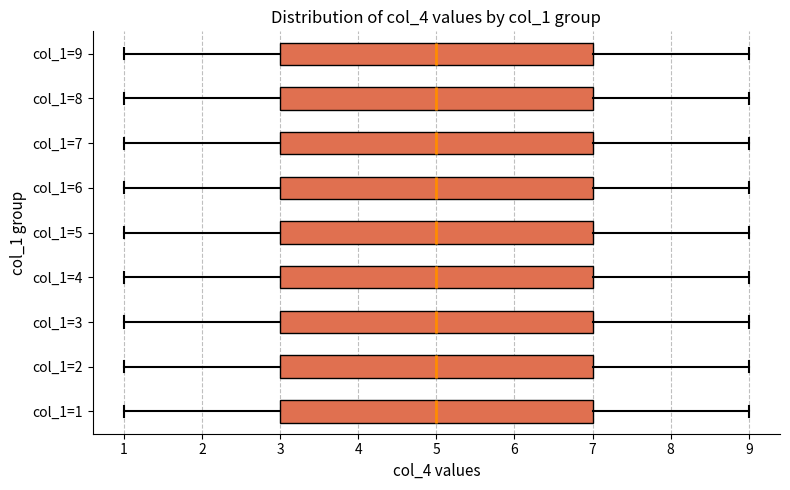

Reading bottom to top, read every box against the x-axis: the position of its median line, the range the box covers, and the ends of its whiskers. The values are not printed on the chart, so give them approximately, as read against the axis.

col_1=1: median 5, box 3 to 7, whiskers 1 to 9
col_1=2: median 5, box 3 to 7, whiskers 1 to 9
col_1=3: median 5, box 3 to 7, whiskers 1 to 9
col_1=4: median 5, box 3 to 7, whiskers 1 to 9
col_1=5: median 5, box 3 to 7, whiskers 1 to 9
col_1=6: median 5, box 3 to 7, whiskers 1 to 9
col_1=7: median 5, box 3 to 7, whiskers 1 to 9
col_1=8: median 5, box 3 to 7, whiskers 1 to 9
col_1=9: median 5, box 3 to 7, whiskers 1 to 9